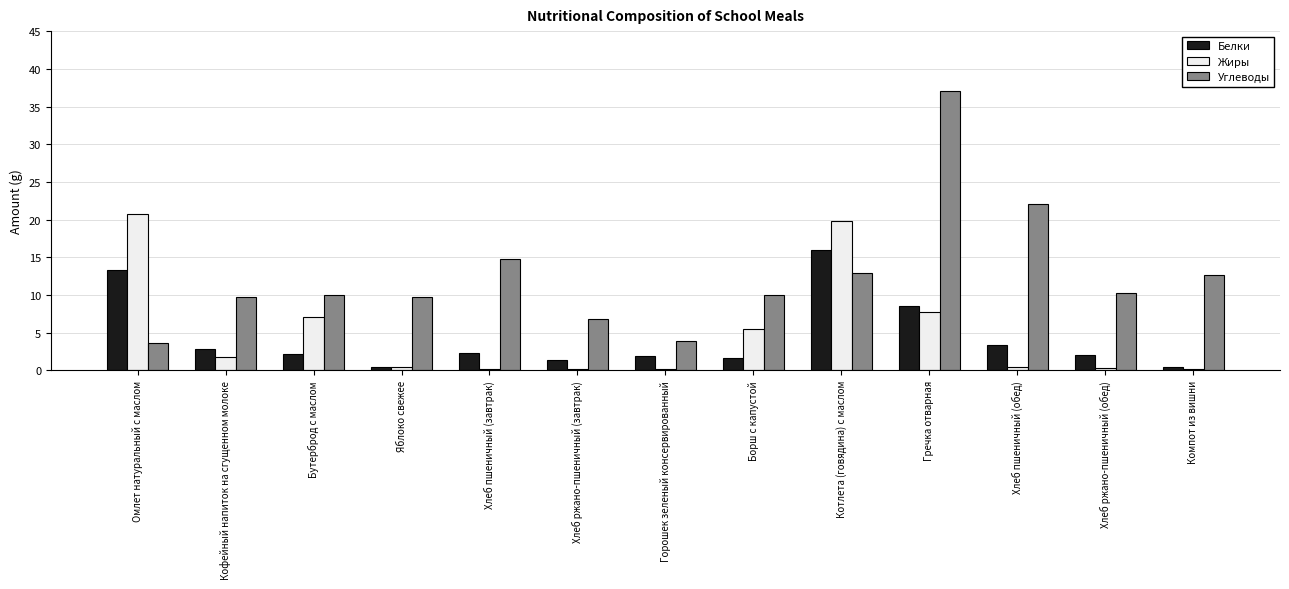

Which category has the highest value in the Углеводы series?

Гречка отварная